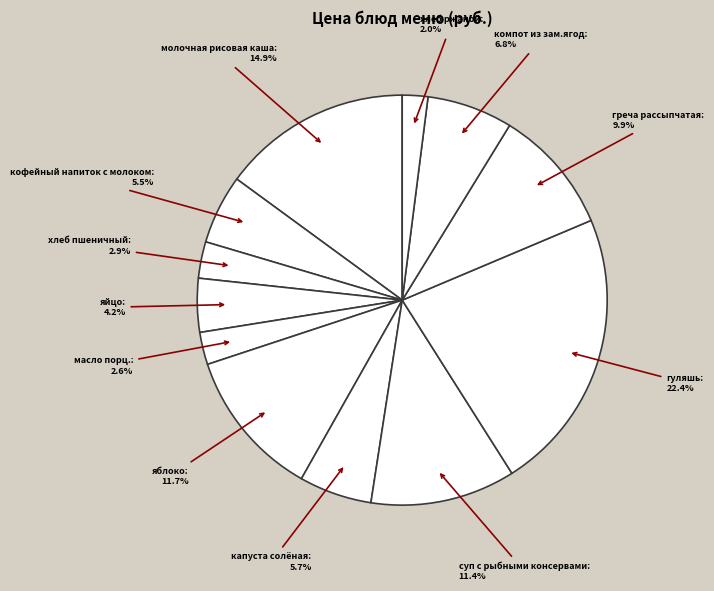

Do компот из зам.ягод and хлеб ржаной together represent more than half of the pie?

No